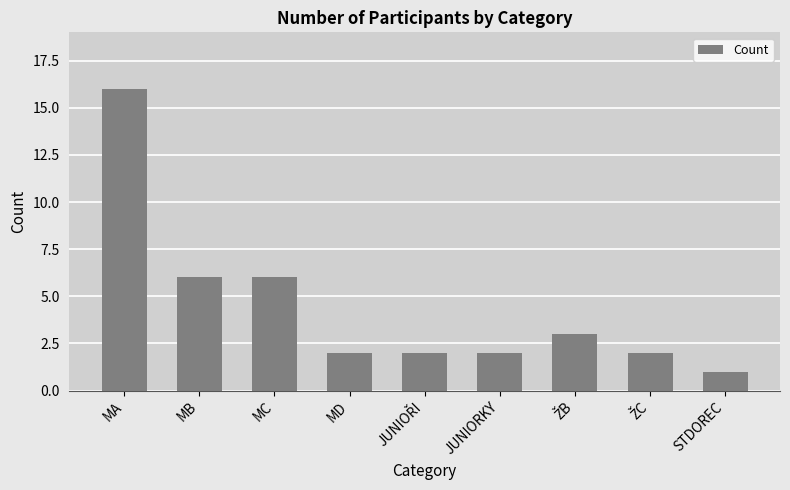

What is the maximum value shown in the chart?

16